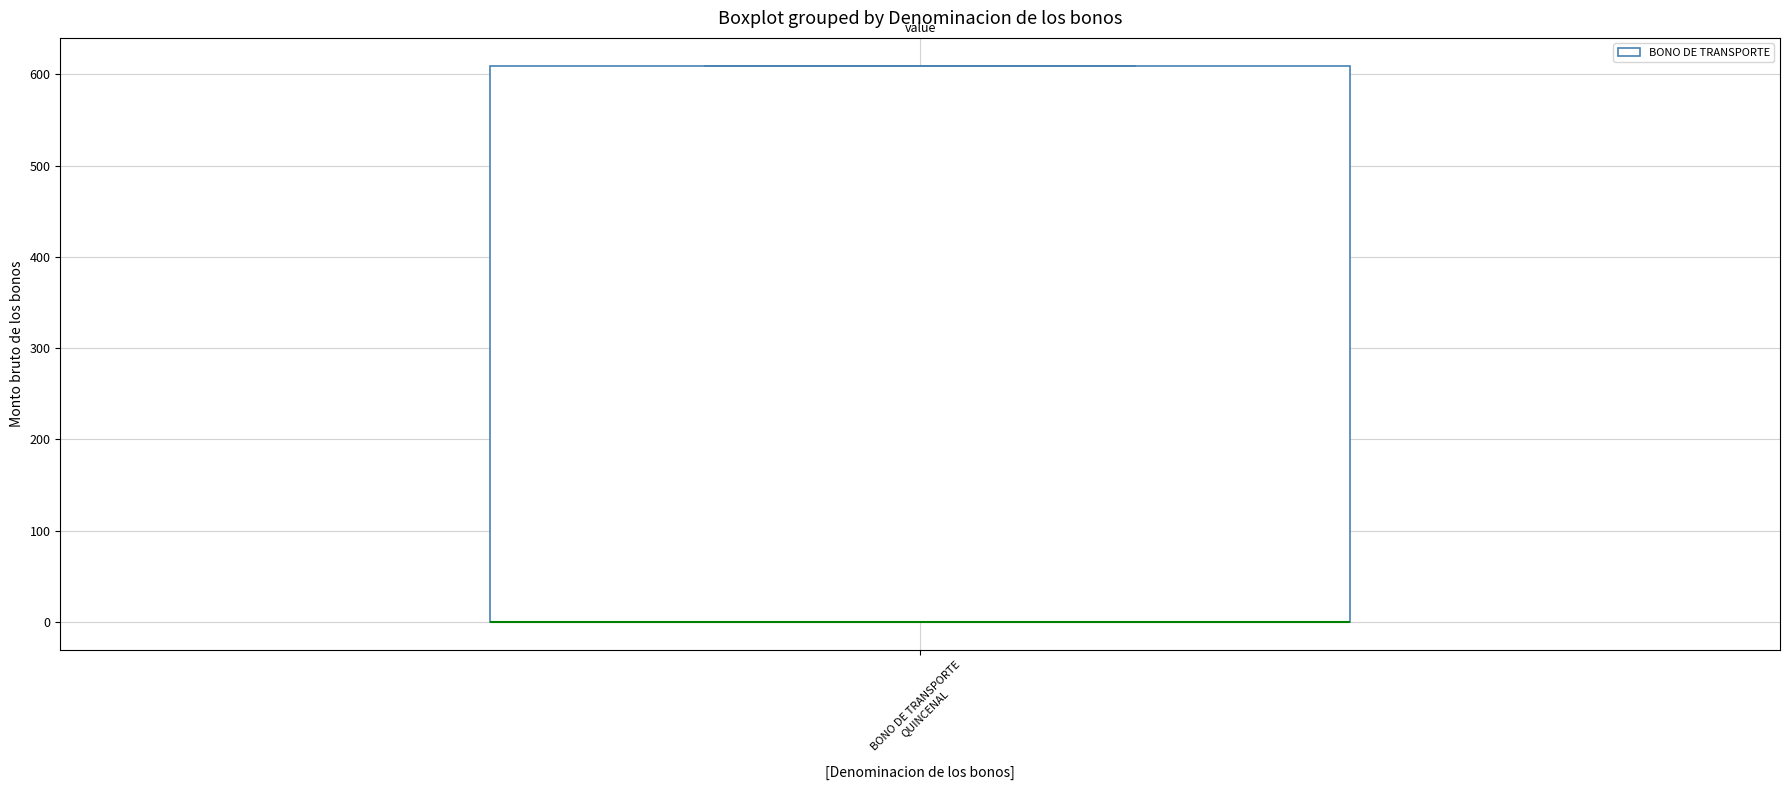

Read this box plot against the y-axis: the position of the median line, the range covered by the box, and the ends of both whiskers. The values are not printed on the chart, so give them approximately, as read against the axis.

median 0 (drawn on the box's lower edge), box 0 to 610, whiskers 0 to 610